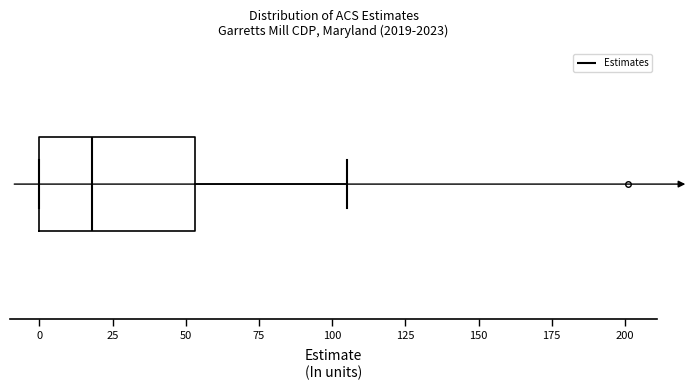

Transcribe this box plot: give where the median line is, the range the box spans, and where the two whiskers end, as read against the x-axis. The values are not printed on the chart, so give them approximately, as read against the axis.

median 20, box 0 to 55, whiskers 0 to 105